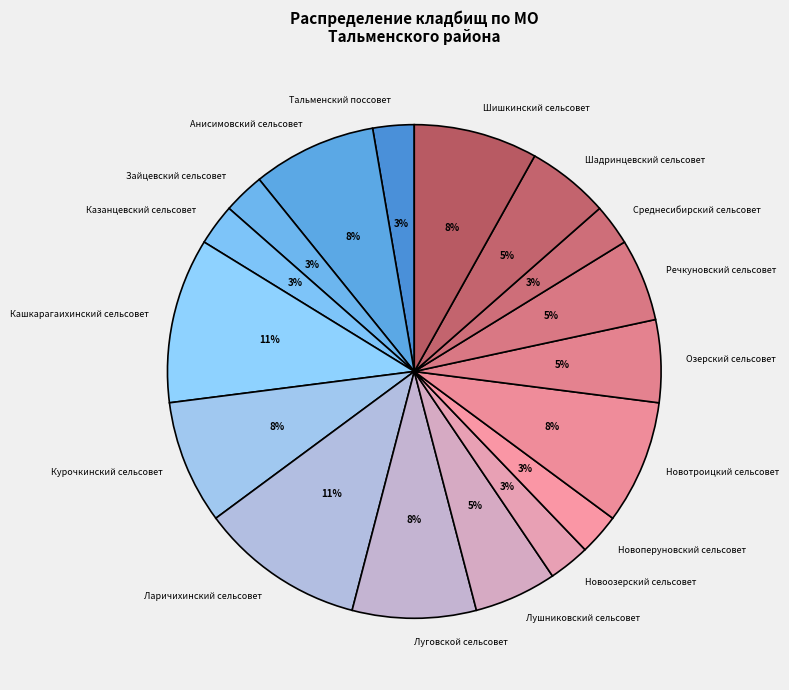

To the nearest percent, what percentage of the pie is Курочкинский сельсовет?

8%